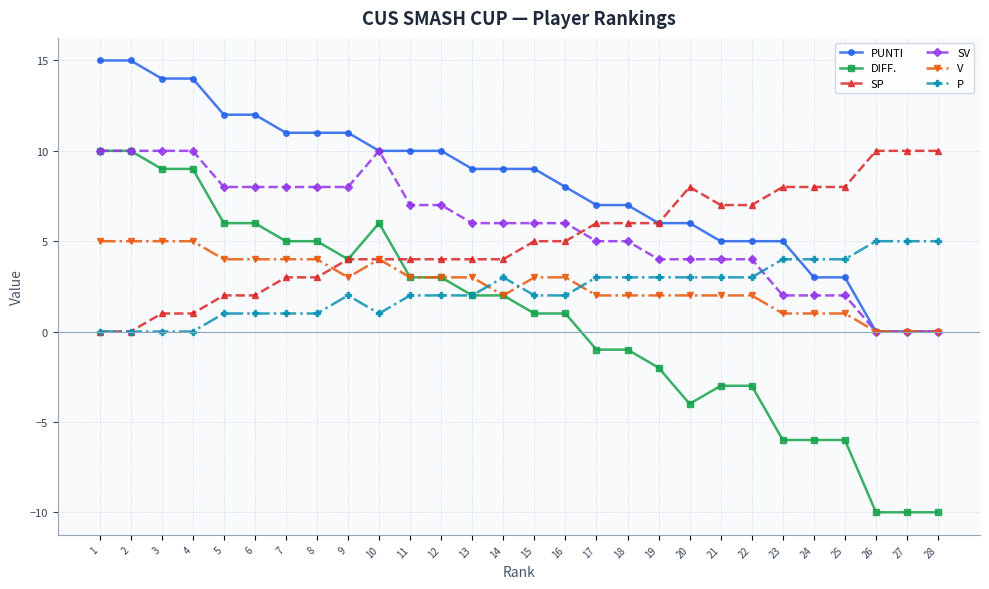

What is the difference between the maximum and minimum values in the V series?

5